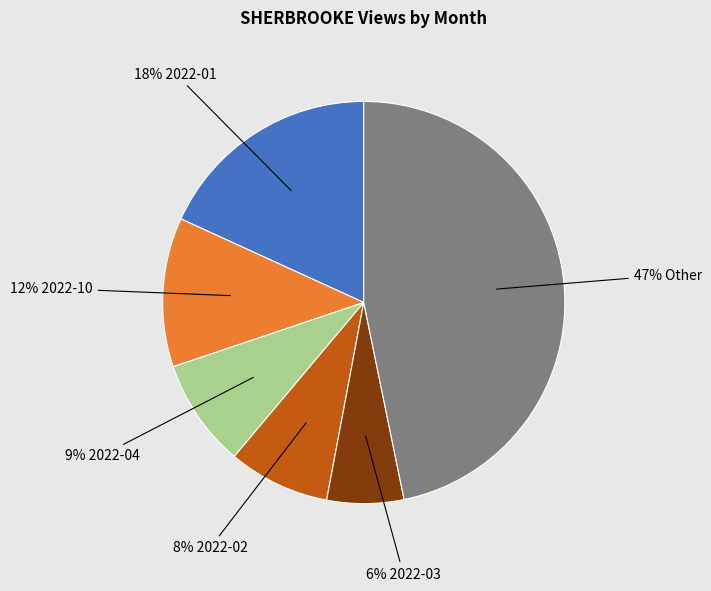

Is there any slice that represents more than half of the pie?

No